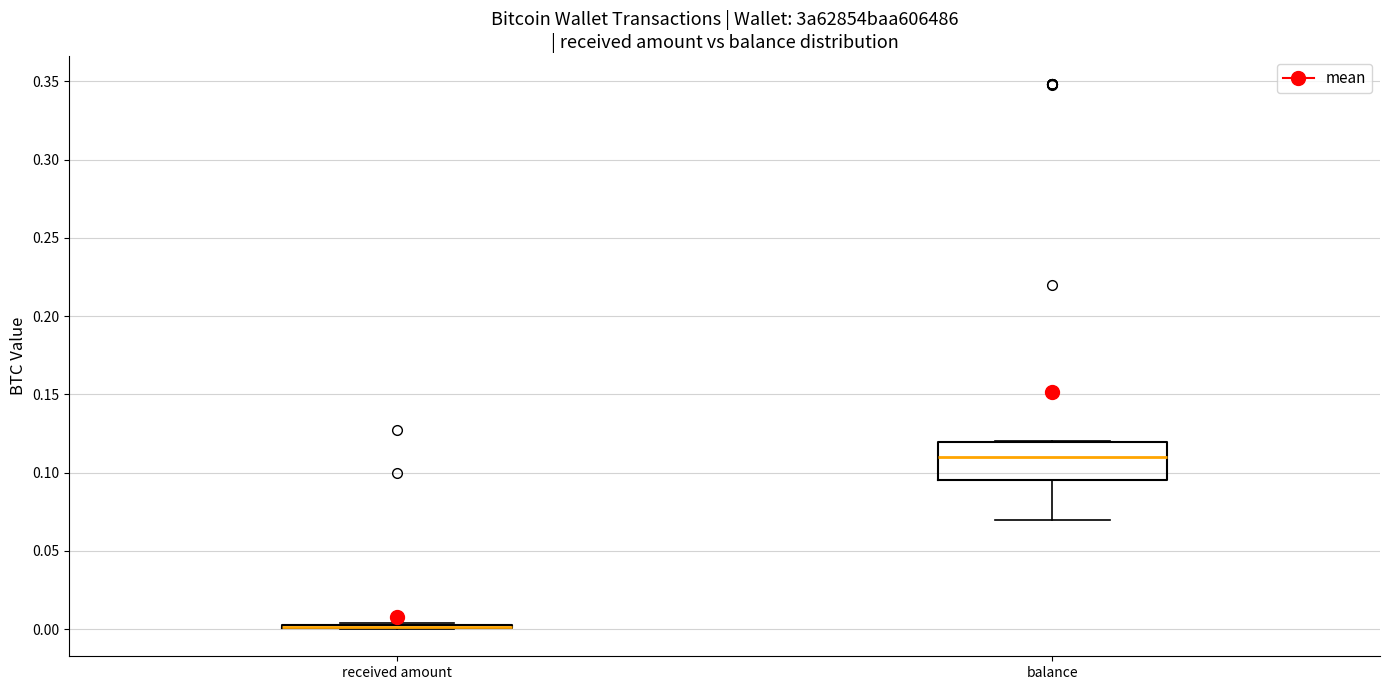

Reading left to right, transcribe this box plot: for each box, give where its median line is, the range the box spans, and where its two whiskers end, as read against the y-axis. The values are not printed on the chart, so give them approximately, as read against the axis.

received amount: box collapsed to a line at 0.000, whiskers 0.000 to 0.005
balance: median 0.110, box 0.095 to 0.120, whiskers 0.070 to 0.120